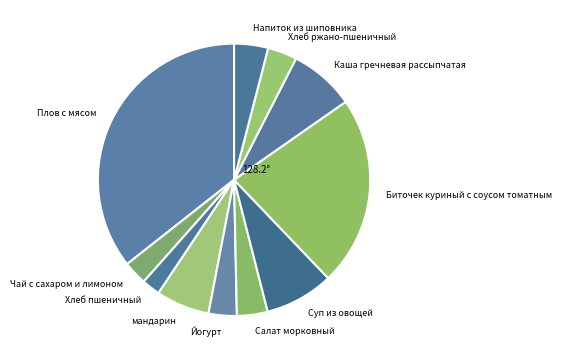

Between мандарин and Хлеб ржано-пшеничный, which is larger?

мандарин